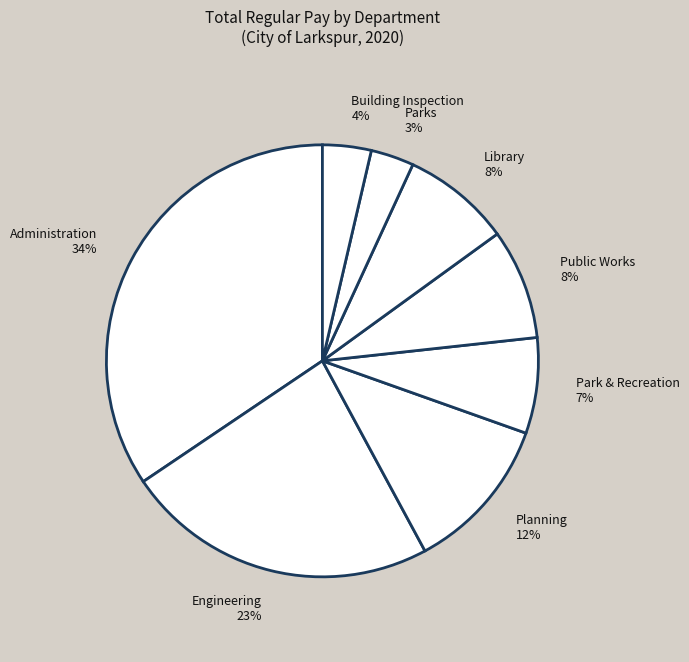

Does any single category account for the majority?

No